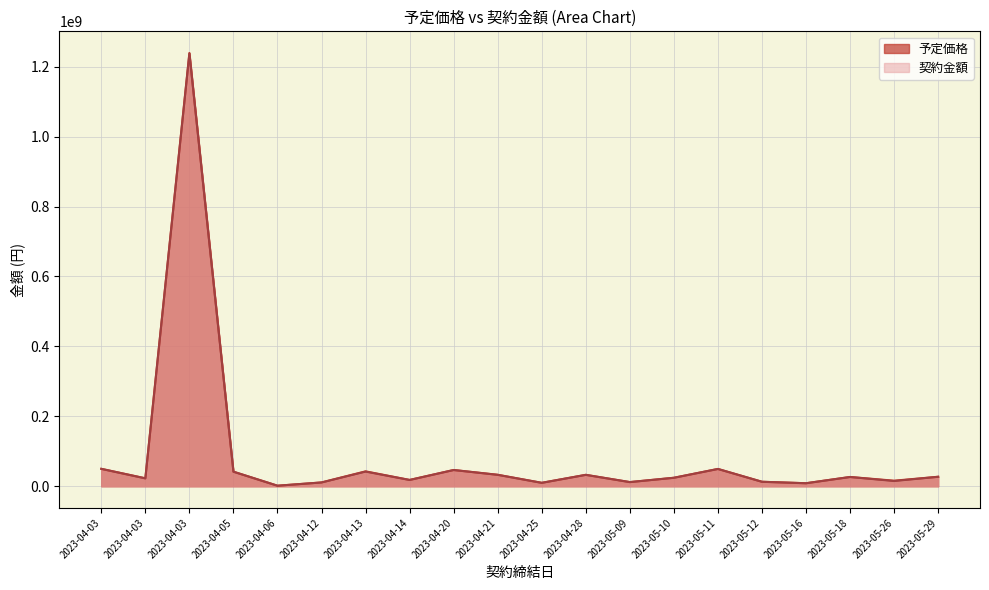

What is the difference between the highest and lowest values at 2023-05-12?

66000